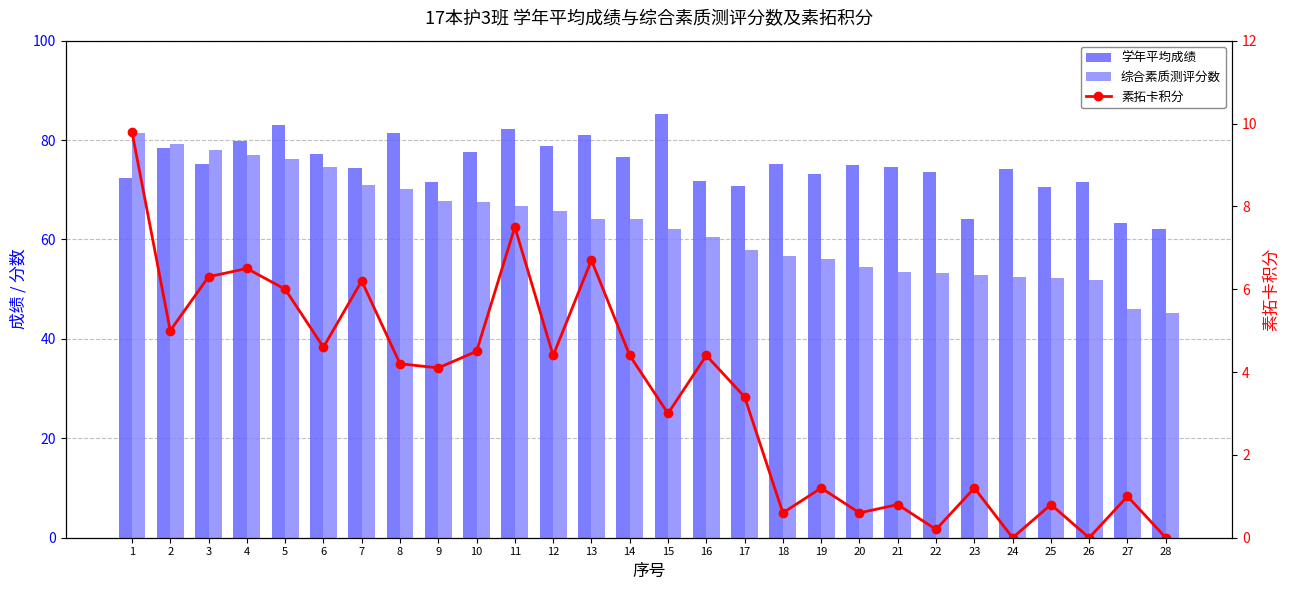

Is the value of 素拓卡积分 at 9 greater than the value of 学年平均成绩 at 18?

No